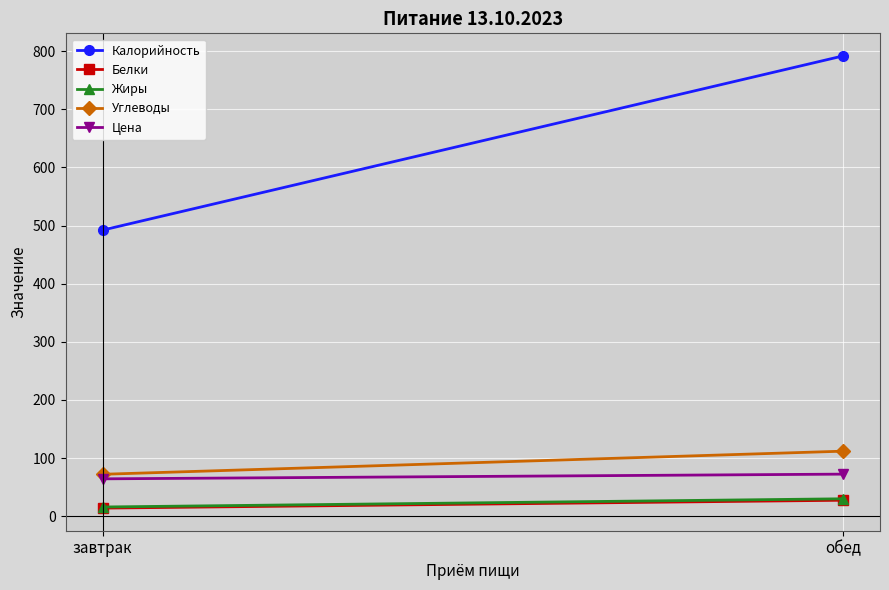

What is the label of the 1st point from the left?

завтрак